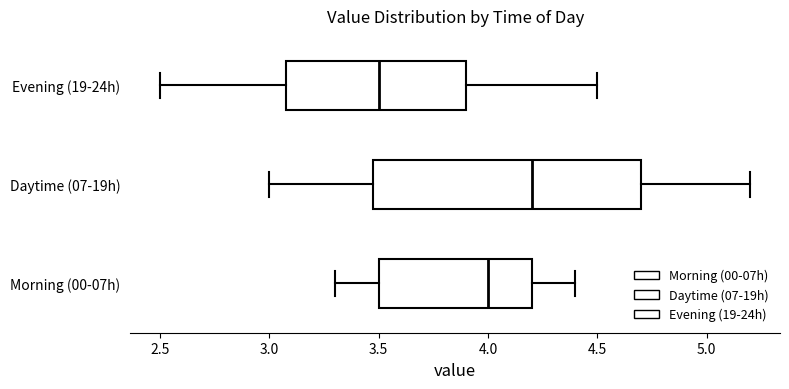

Reading bottom to top, read every box against the x-axis: the position of its median line, the range the box covers, and the ends of its whiskers. The values are not printed on the chart, so give them approximately, as read against the axis.

Morning (00-07h): median 4.0, box 3.5 to 4.2, whiskers 3.3 to 4.4
Daytime (07-19h): median 4.2, box 3.5 to 4.7, whiskers 3.0 to 5.2
Evening (19-24h): median 3.5, box 3.1 to 3.9, whiskers 2.5 to 4.5